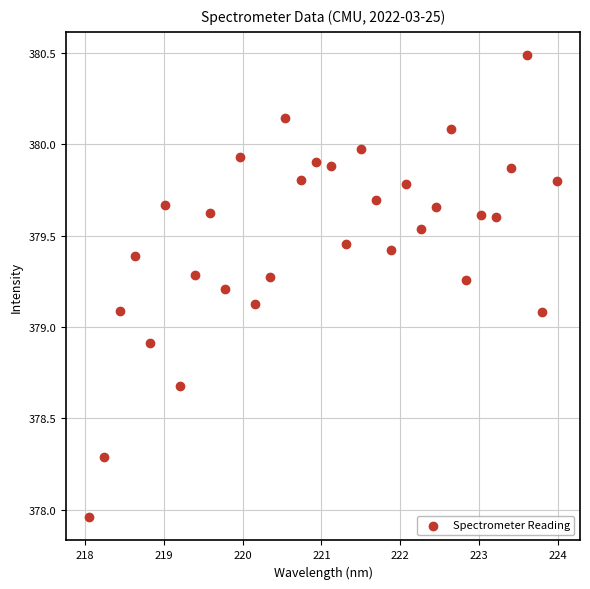

What is the range of X values (max minus min)?

5.9